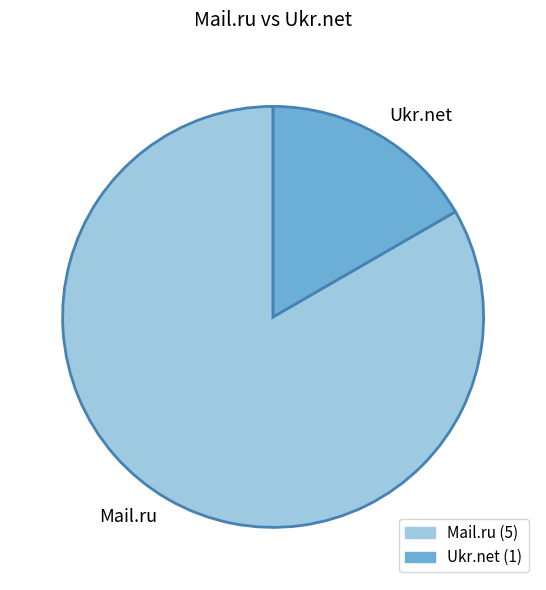

True or false: Mail.ru accounts for 72% of the total.

False